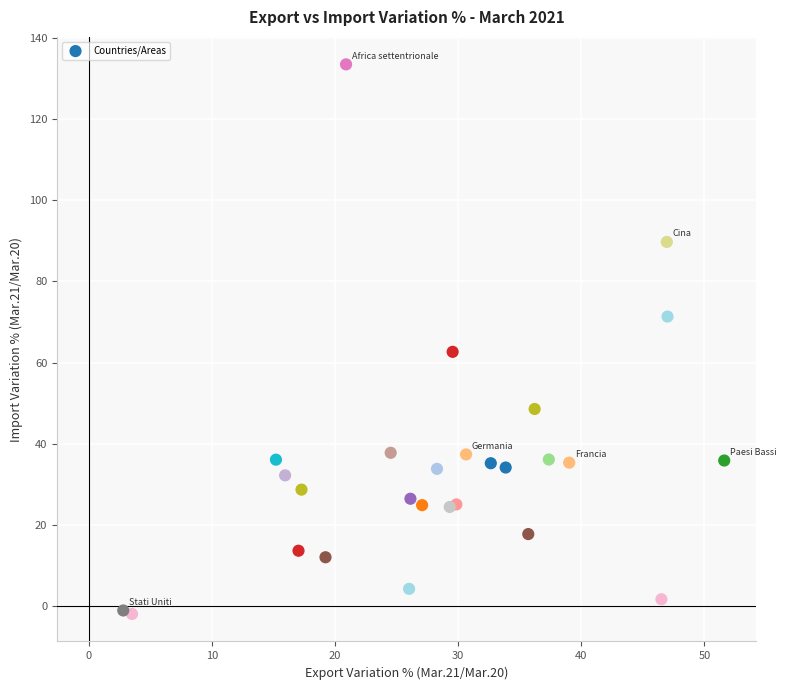

What Y value in the scatter plot is closest to 65?

62.6